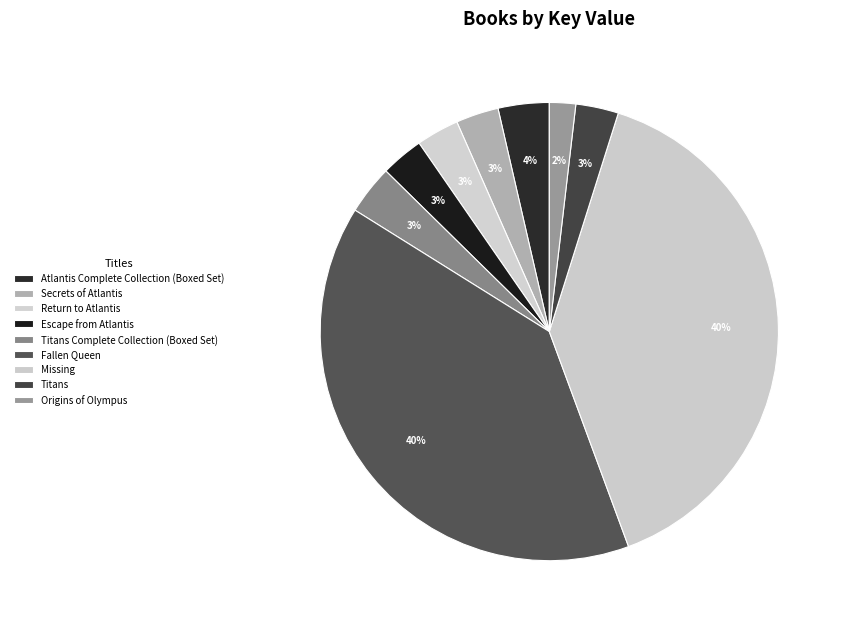

Count the number of slices in the pie.

9